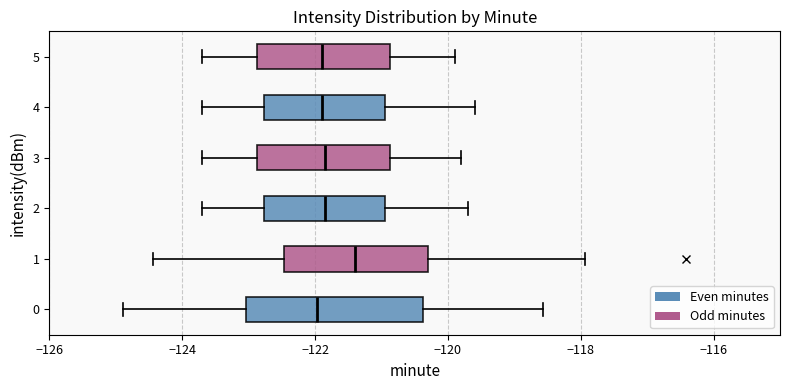

Reading bottom to top, transcribe this box plot: for each box, give where its median line is, the range the box spans, and where its two whiskers end, as read against the x-axis. The values are not printed on the chart, so give them approximately, as read against the axis.

0: median -122.0, box -123.0 to -120.4, whiskers -124.8 to -118.6
1: median -121.4, box -122.4 to -120.2, whiskers -124.4 to -118.0
2: median -121.8, box -122.8 to -121.0, whiskers -123.6 to -119.6
3: median -121.8, box -122.8 to -120.8, whiskers -123.6 to -119.8
4: median -121.8, box -122.8 to -121.0, whiskers -123.6 to -119.6
5: median -121.8, box -122.8 to -120.8, whiskers -123.6 to -119.8